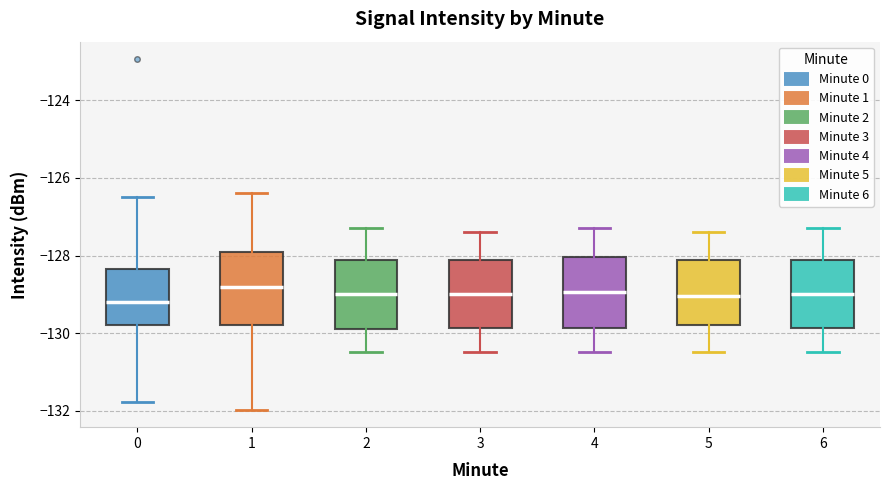

Reading left to right, read every box against the y-axis: the position of its median line, the range the box covers, and the ends of its whiskers. The values are not printed on the chart, so give them approximately, as read against the axis.

0: median -129.2, box -129.8 to -128.4, whiskers -131.8 to -126.6
1: median -128.8, box -129.8 to -128.0, whiskers -132.0 to -126.4
2: median -129.0, box -129.8 to -128.2, whiskers -130.4 to -127.2
3: median -129.0, box -129.8 to -128.2, whiskers -130.4 to -127.4
4: median -129.0, box -129.8 to -128.0, whiskers -130.4 to -127.2
5: median -129.0, box -129.8 to -128.2, whiskers -130.4 to -127.4
6: median -129.0, box -129.8 to -128.2, whiskers -130.4 to -127.2